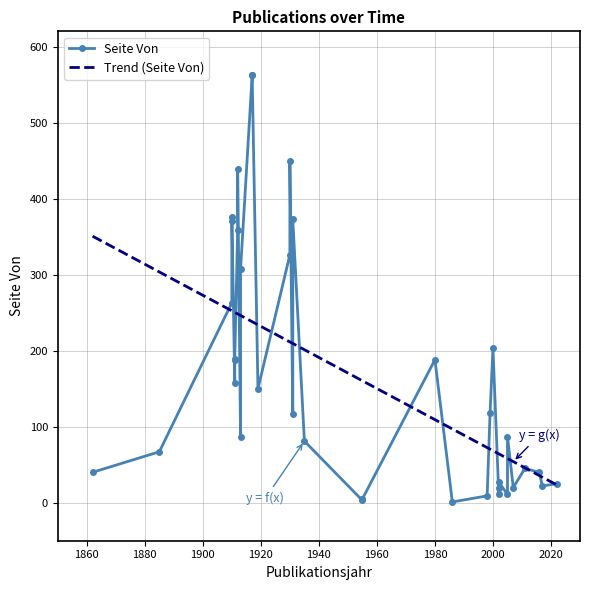

What is the average value of the Trend (Seite Von) series?

165.9